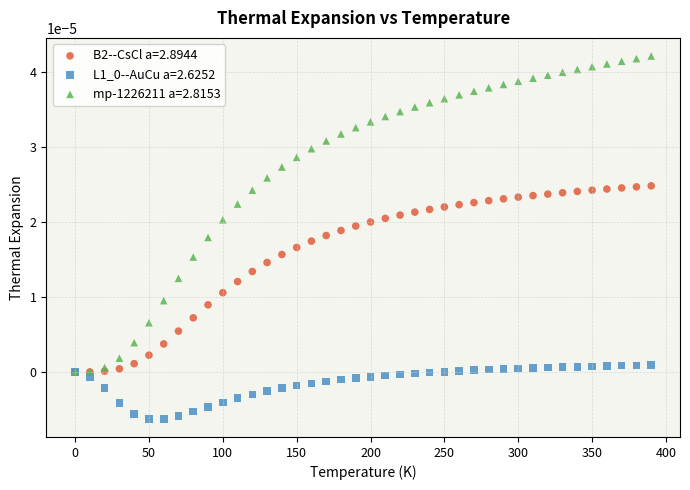

Which series has the largest Y range (max minus min)?

mp-1226211 a=2.8153